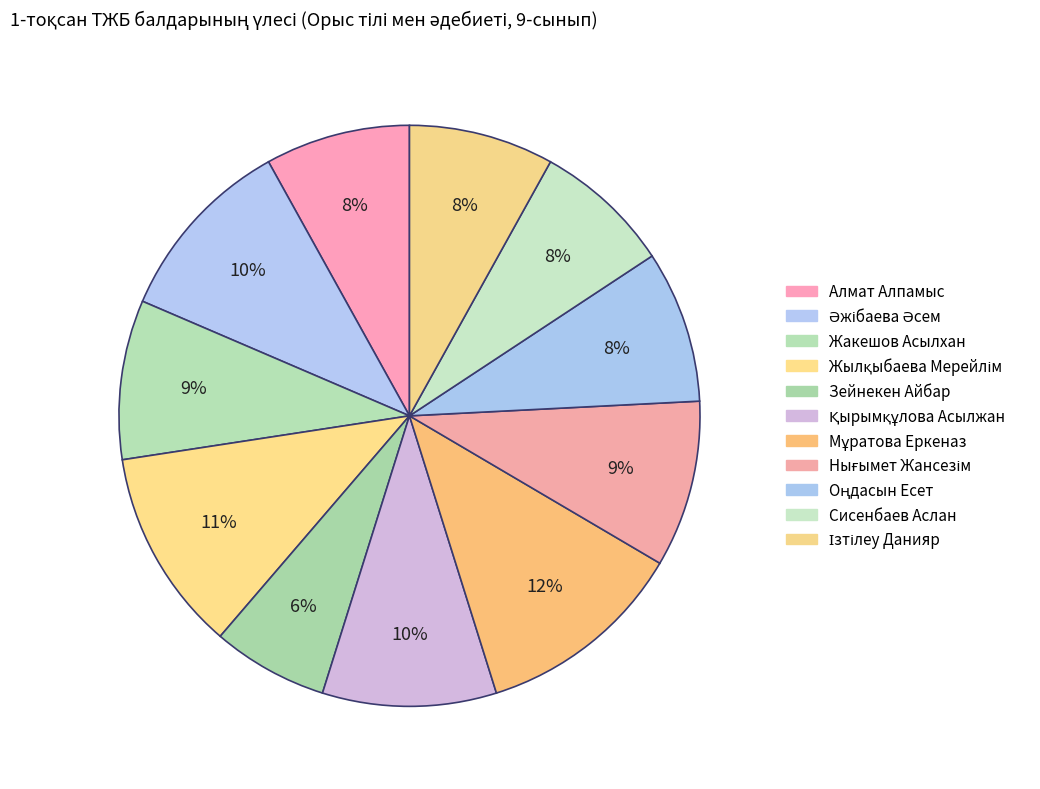

How many segments does this pie chart have?

11